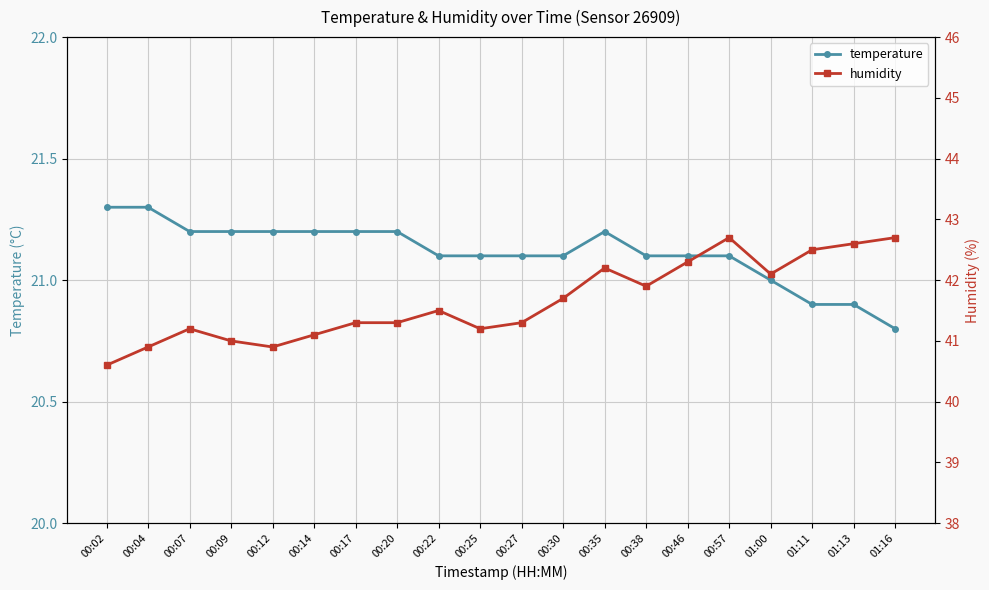

What is the label of the 10th point from the right?

00:27